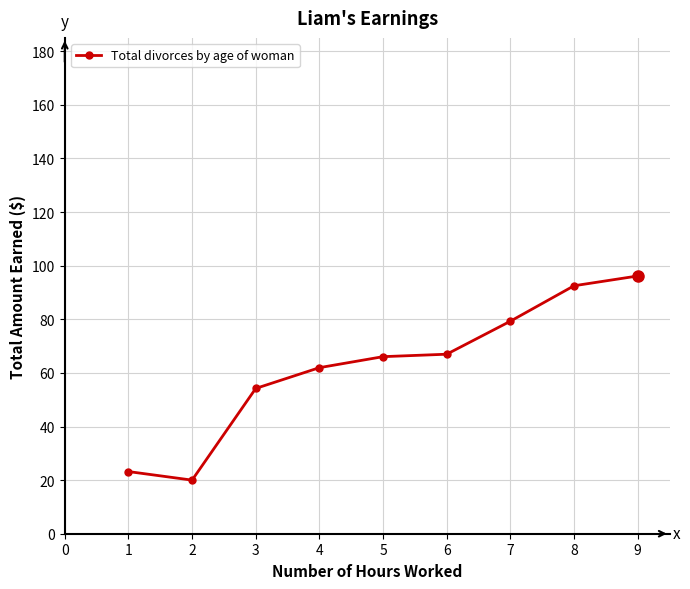

What is the sum of all values?

560.4